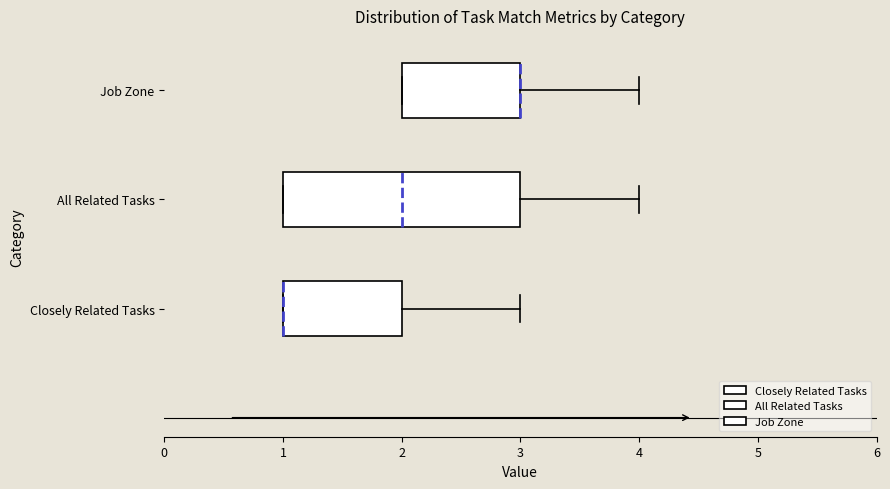

Reading bottom to top, transcribe this box plot: for each box, give where its median line is, the range the box spans, and where its two whiskers end, as read against the x-axis. The values are not printed on the chart, so give them approximately, as read against the axis.

Closely Related Tasks: median 1 (drawn on the box's left edge), box 1 to 2, whiskers 1 to 3
All Related Tasks: median 2, box 1 to 3, whiskers 1 to 4
Job Zone: median 3 (drawn on the box's right edge), box 2 to 3, whiskers 2 to 4